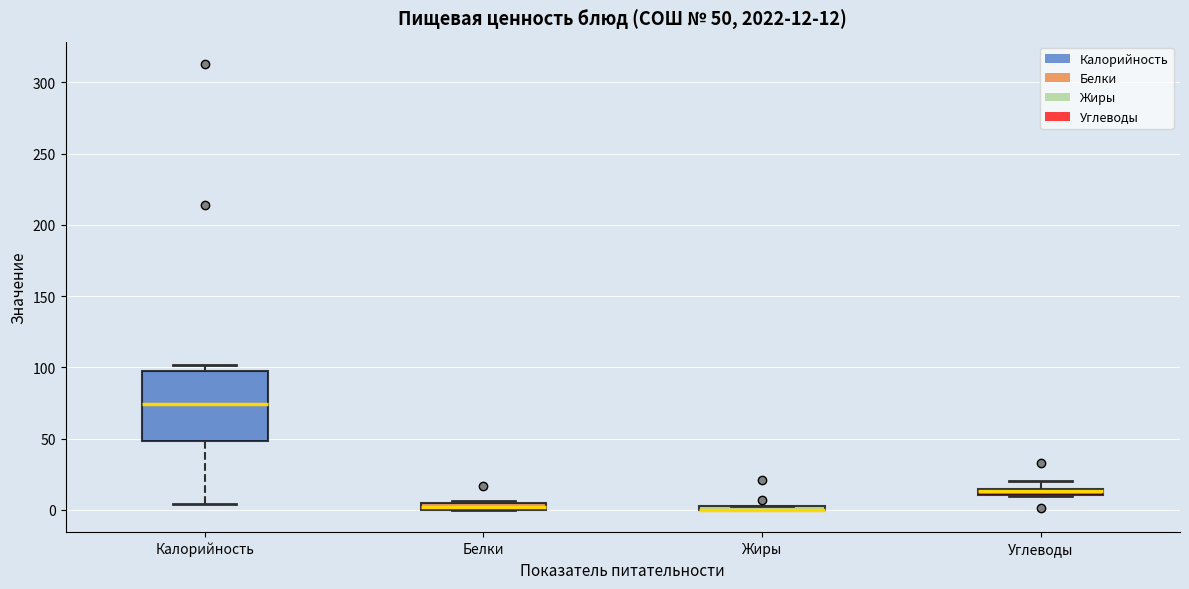

Comparing the boxes themselves (not the whiskers), which one is the tallest?

Калорийность